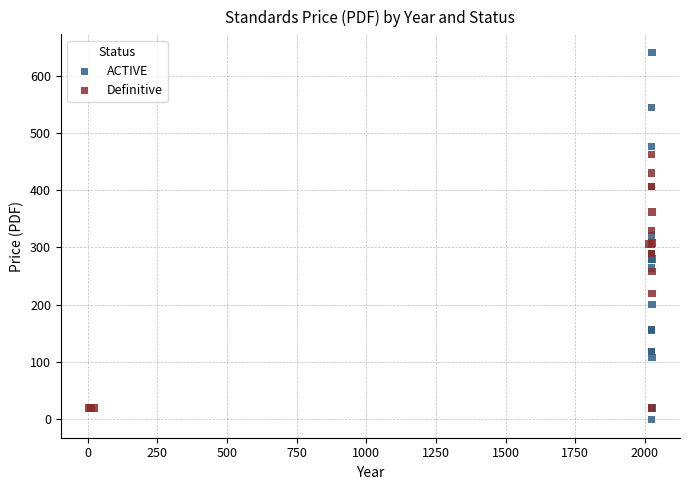

Which series has the widest spread of Y values?

ACTIVE